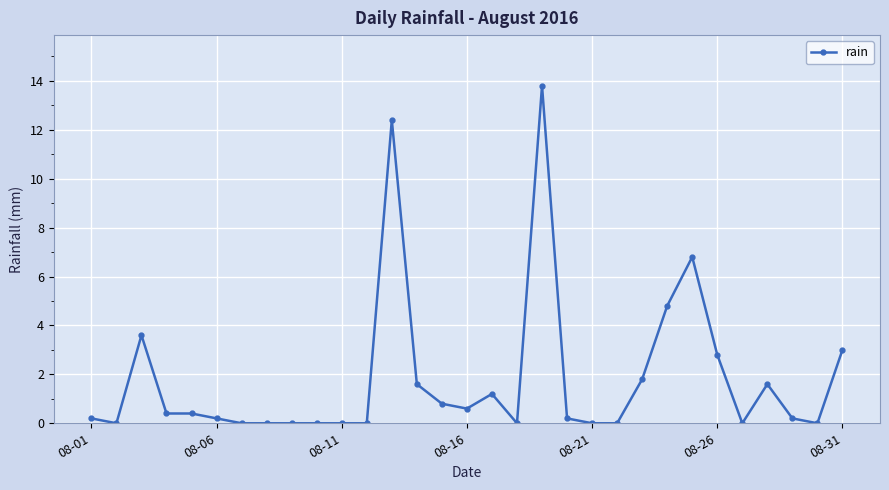

What is the maximum value shown in the chart?

13.8